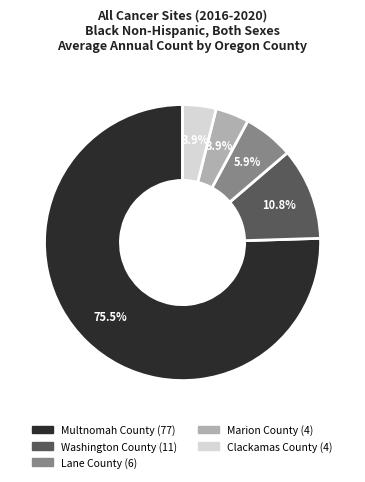

How many slices are in this pie chart?

5